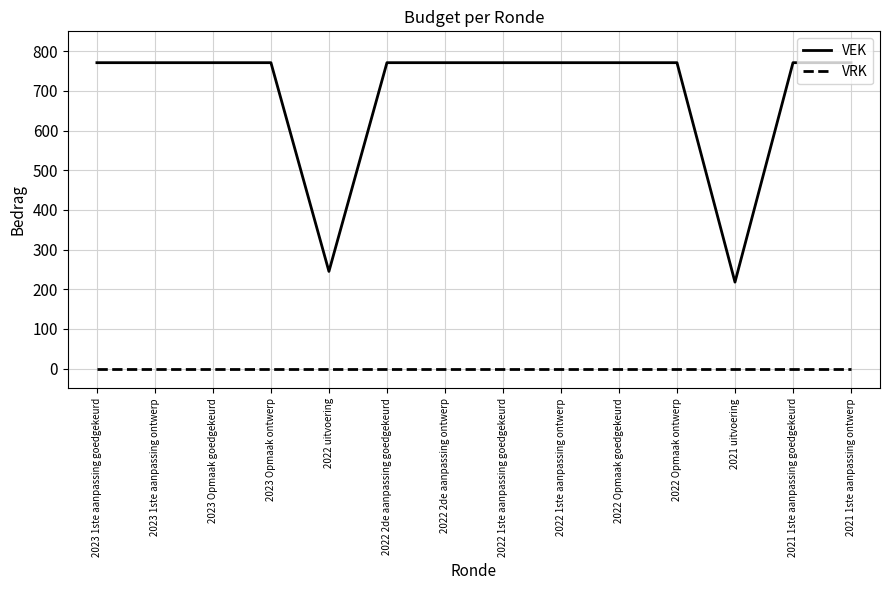

Which series has the largest range (max minus min)?

VEK